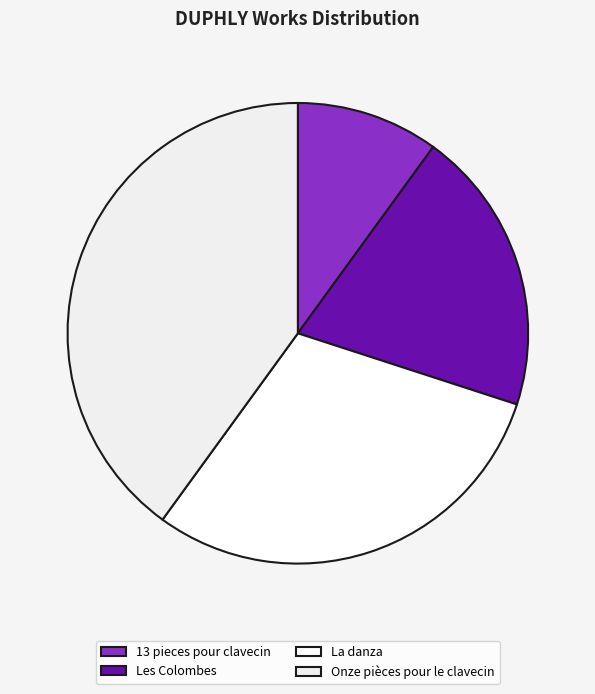

Does any single category account for the majority?

No